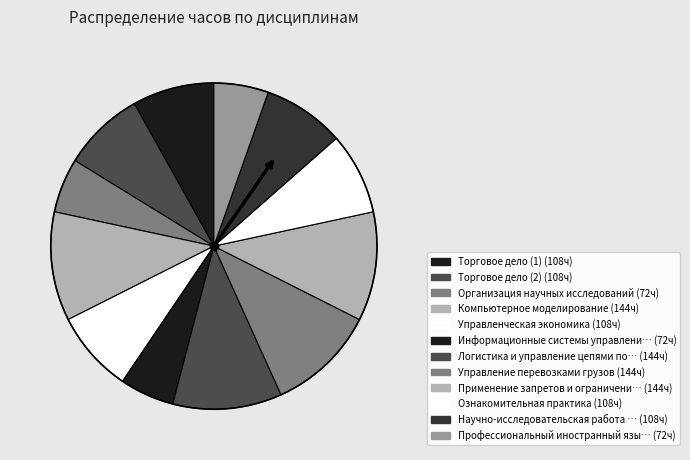

Rank the categories by value from lowest to highest.

Организация научных исследований, Информационные системы управления, Профессиональный иностранный язык, Торговое дело (1), Торговое дело (2), Управленческая экономика, Ознакомительная практика, Научно-исследовательская работа (получение), Компьютерное моделирование, Логистика и управление цепями поставок, Управление перевозками грузов, Применение запретов и ограничений